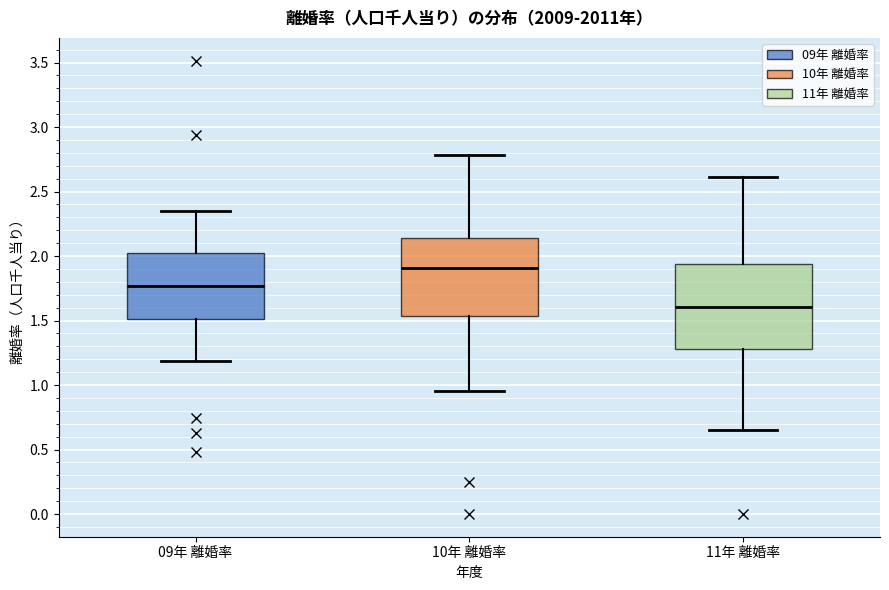

Which box's median line is the lowest?

11年 離婚率